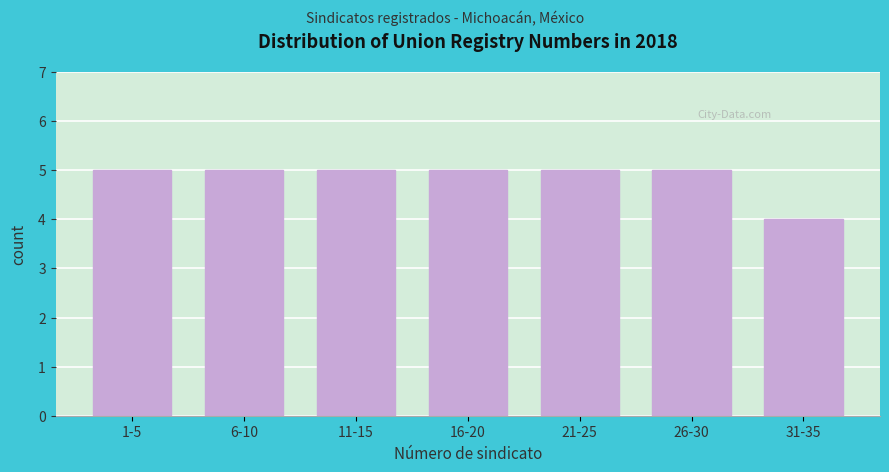

Reading right to left, list all the values displayed in this chart.

31-35=4	26-30=5	21-25=5	16-20=5	11-15=5	6-10=5	1-5=5